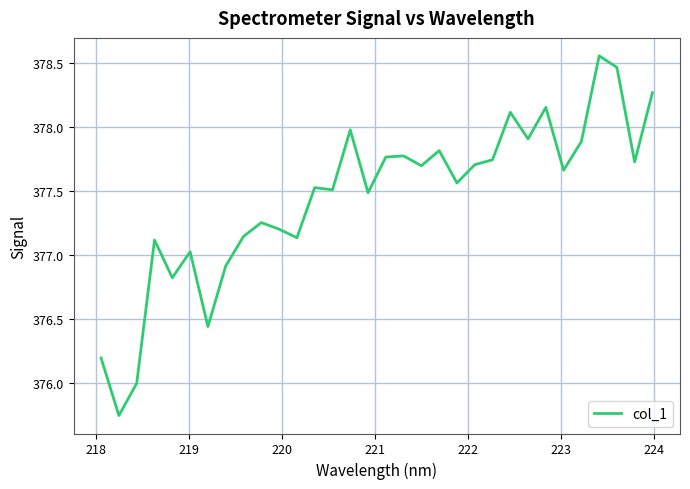

What is the difference between the maximum and minimum values?

2.8